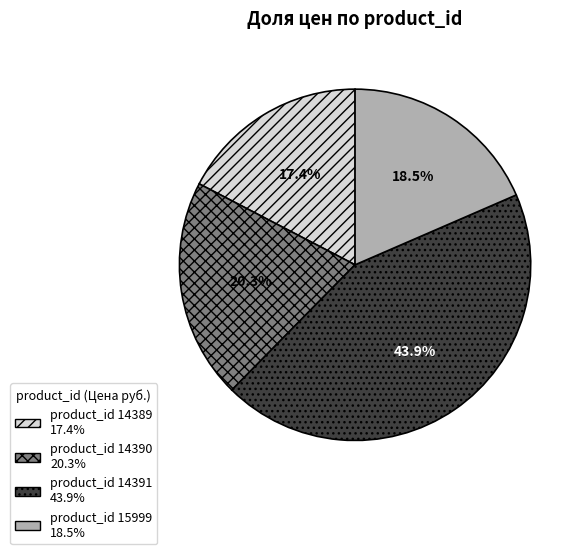

Does any single category account for the majority?

No